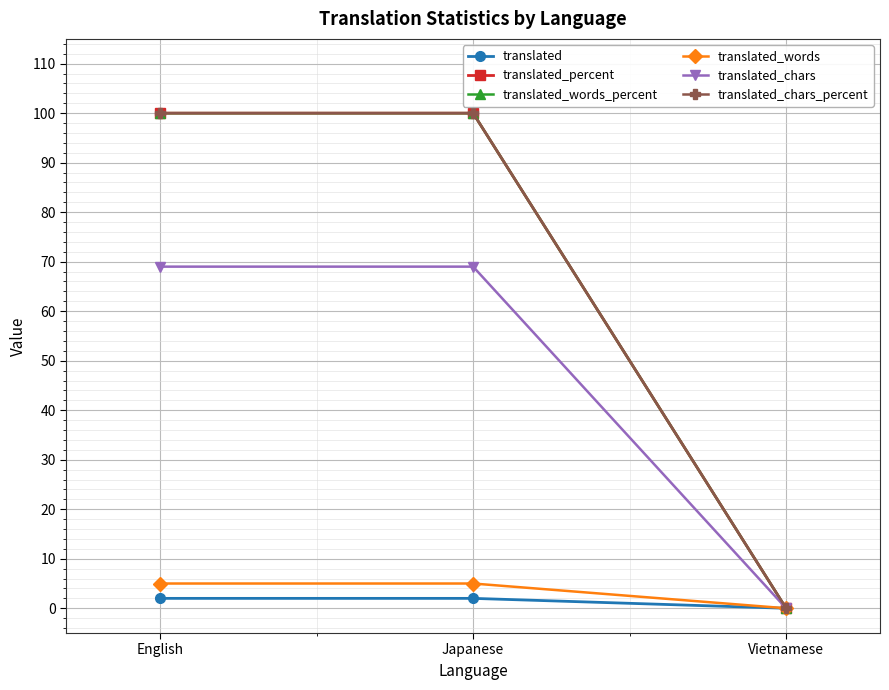

The translated_words series shows 5 at English. True or false?

True